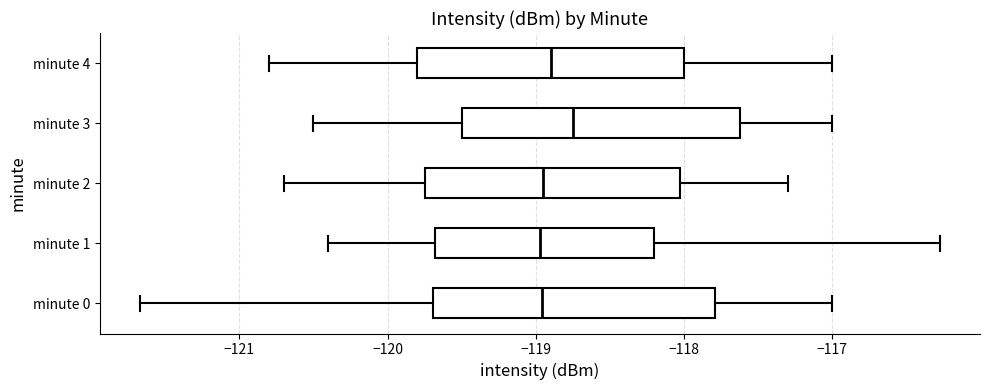

Which box has the furthest to the right median line?

minute 3